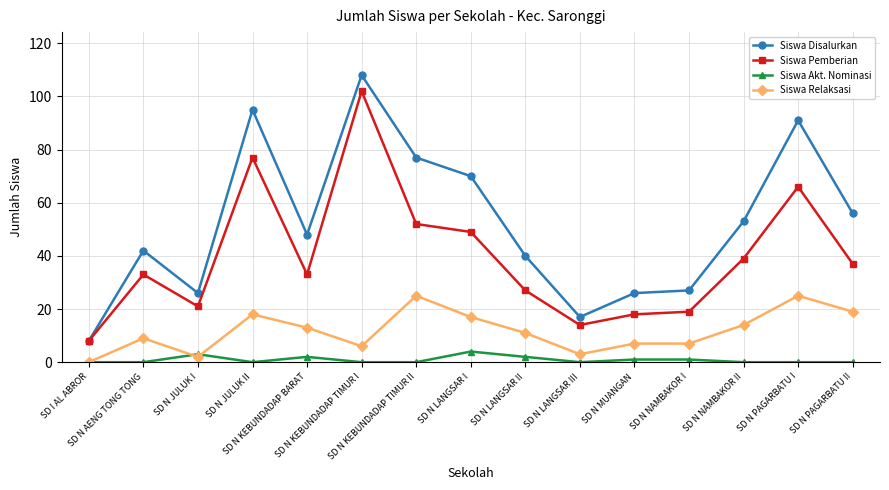

How many positive values does the Siswa Relaksasi series have?

14